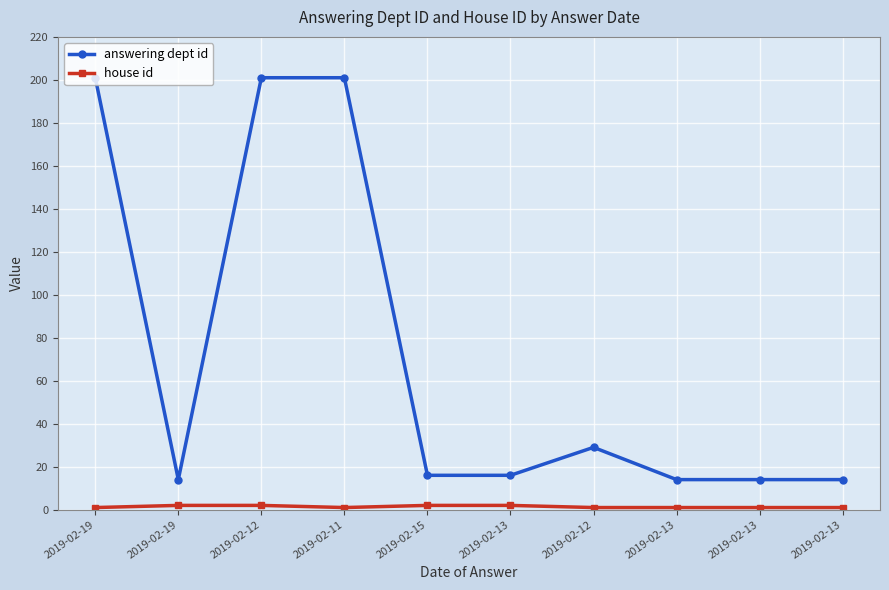

True or false: house id and answering dept id cross at least once.

False